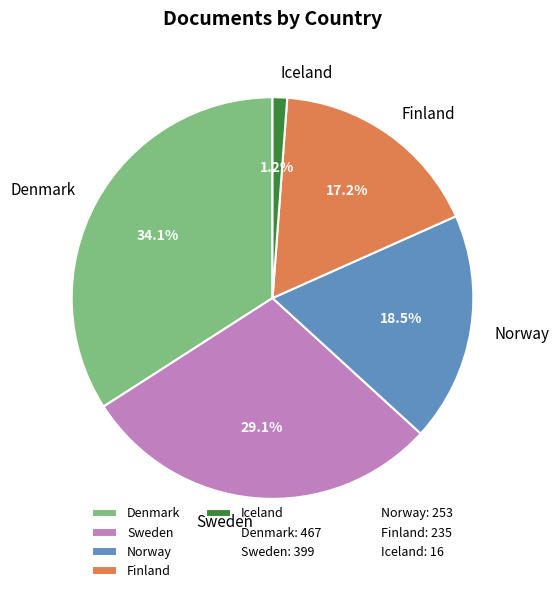

What is the smallest slice in the pie chart?

Iceland